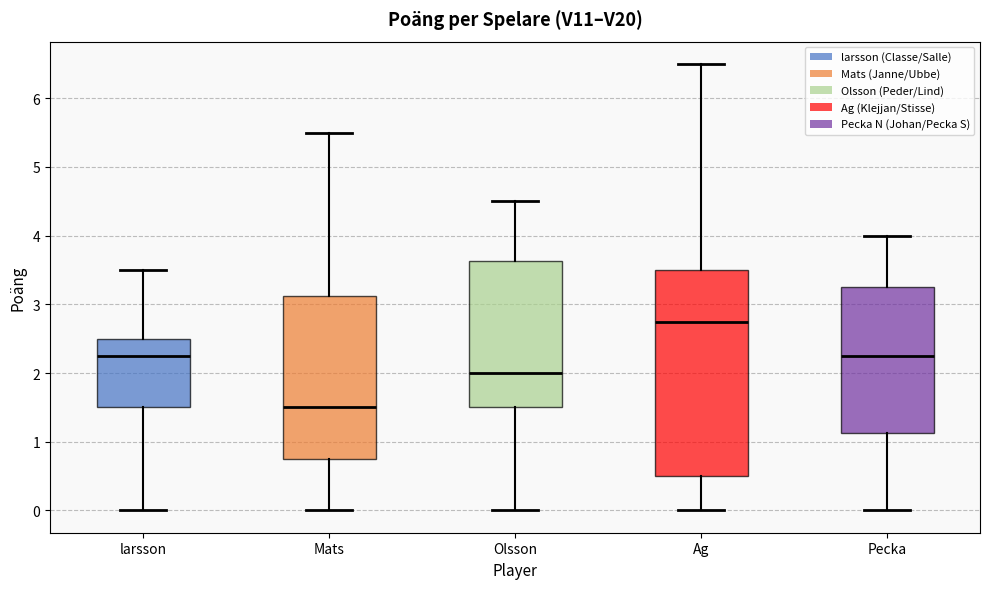

Which box is the tallest, from its lower edge to its upper edge?

Ag